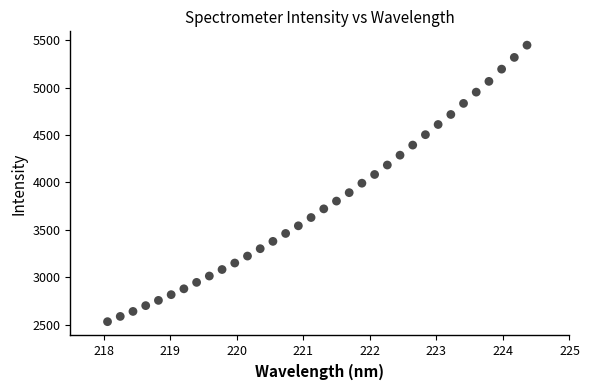

What is the range of X values (max minus min)?

6.3